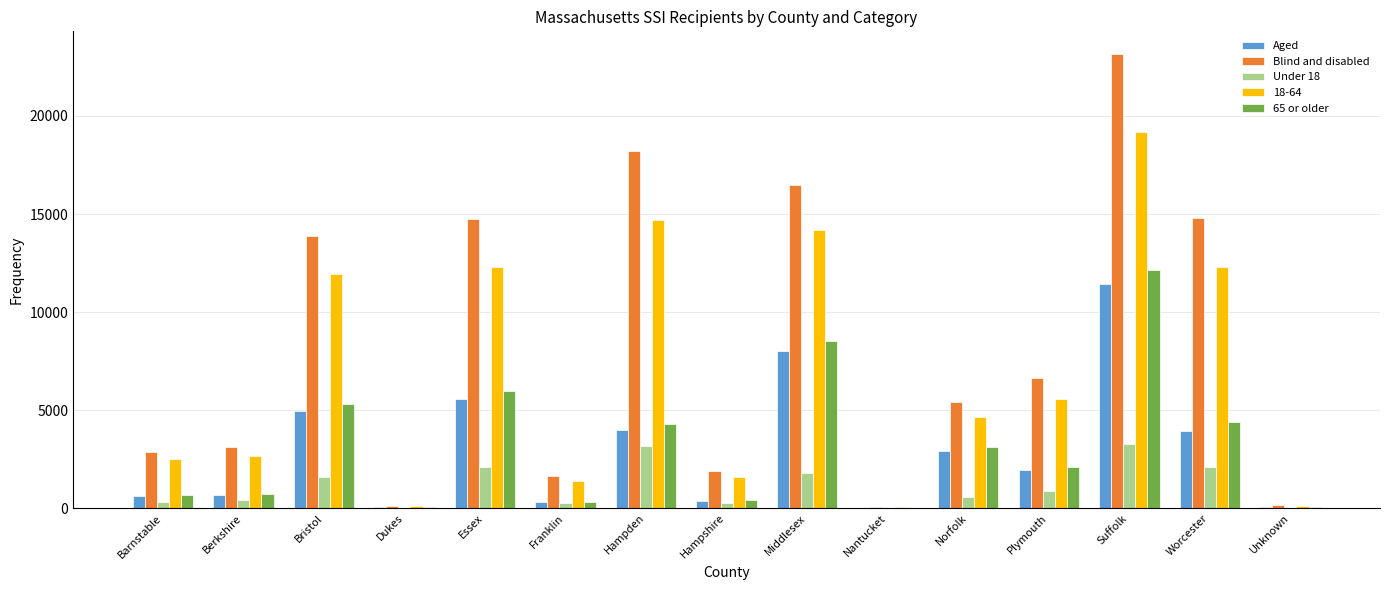

At which category is the sum across all series the highest?

Suffolk